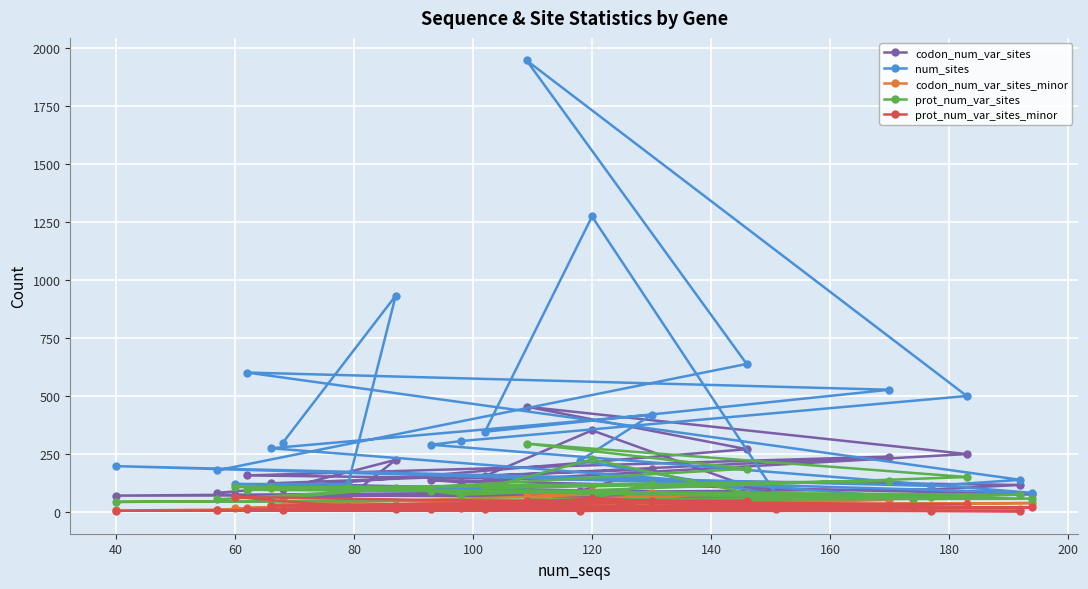

How many lines are shown in the chart?

5